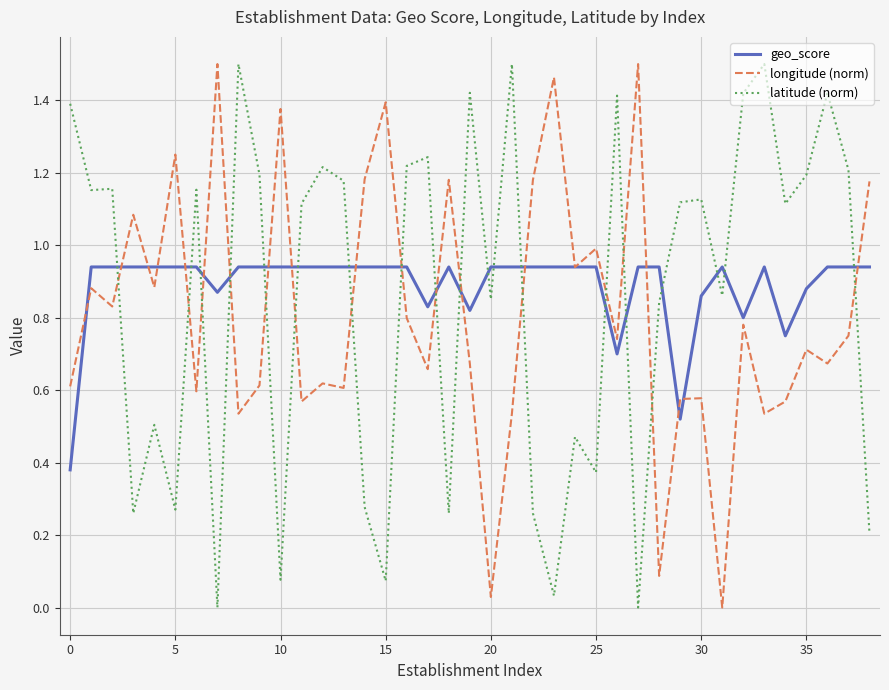

Which series ends up on top after the final intersection of geo_score and latitude (norm)?

geo_score